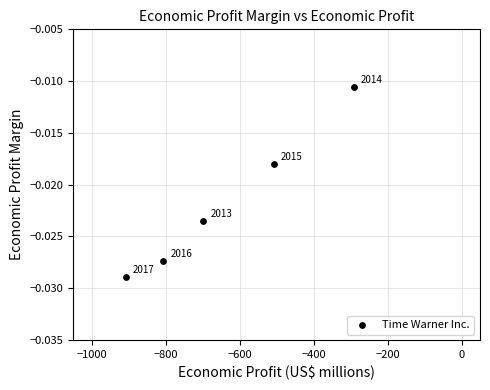

What is the average X value?

-642.2